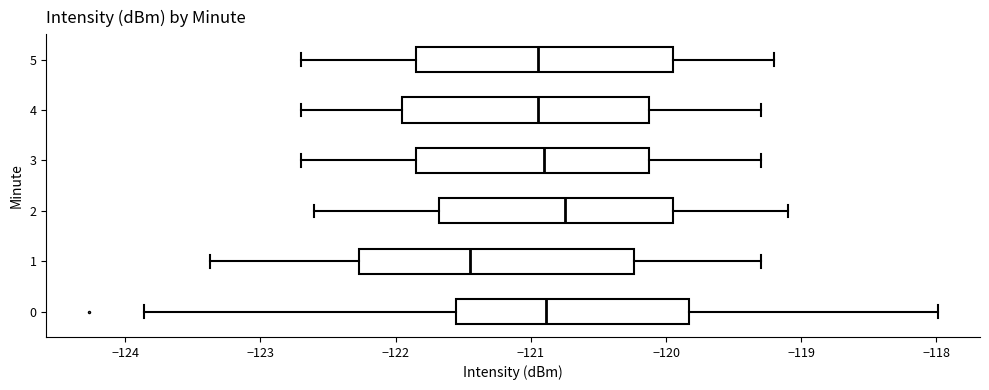

Comparing the boxes themselves (not the whiskers), which one is the widest?

1